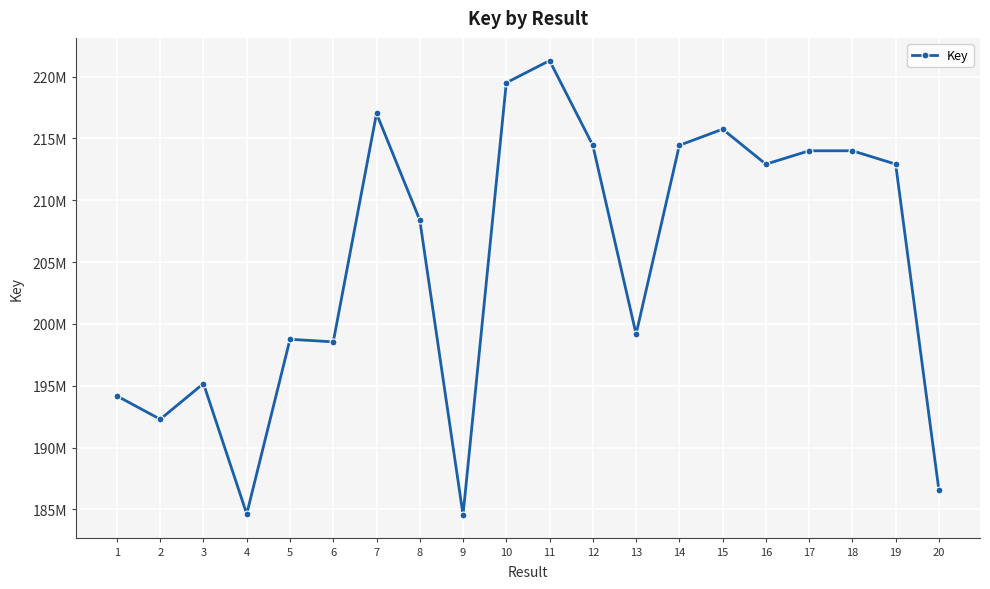

True or false: the data shows 108895779 at 2.

False